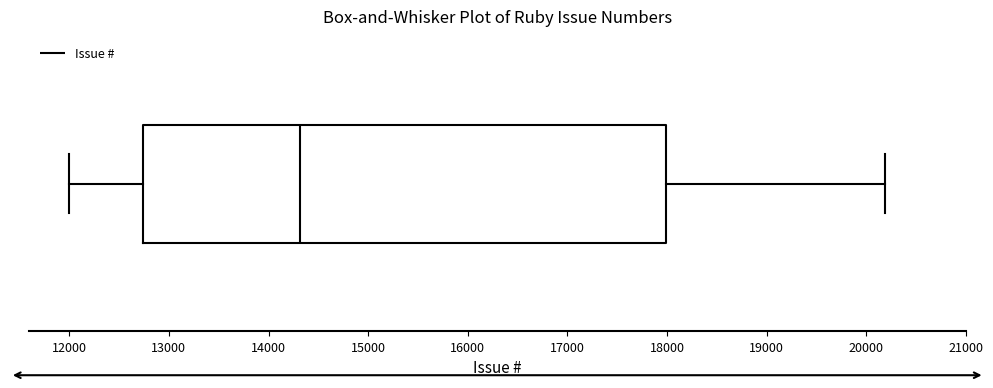

Where does the left whisker of the box end on the x-axis? The values are not printed on the chart, so give them approximately, as read against the axis.

12000